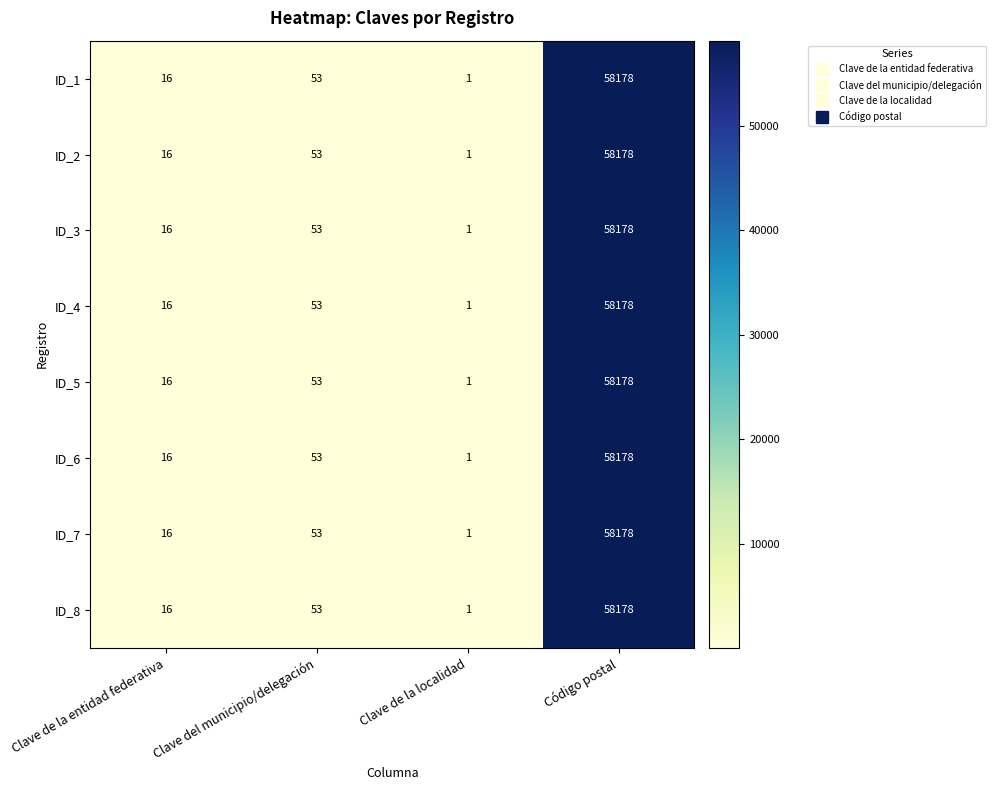

At how many categories does at least one series exceed 43922?

1